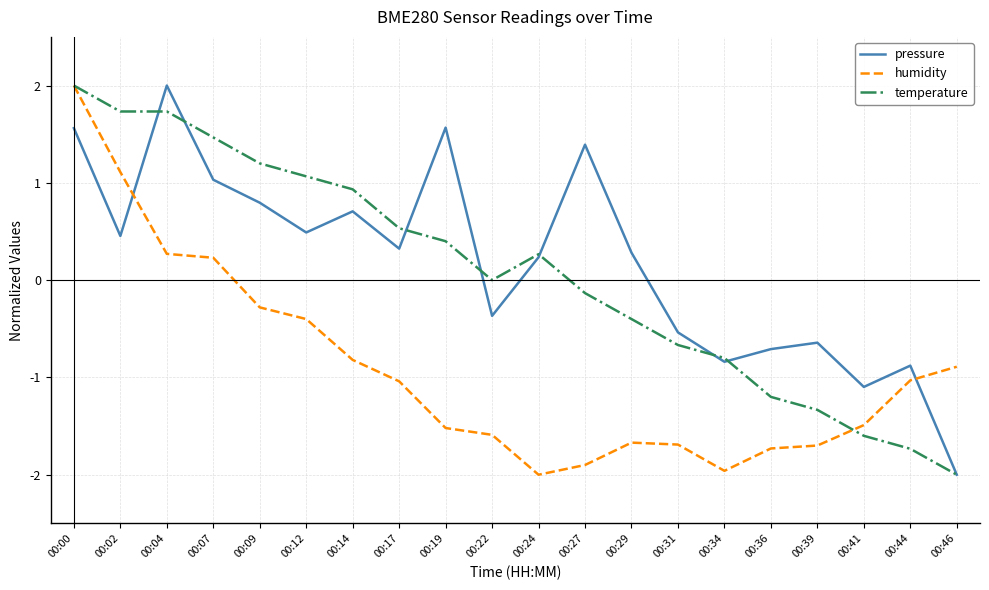

What are all the series names shown in the legend?

pressure, humidity, temperature